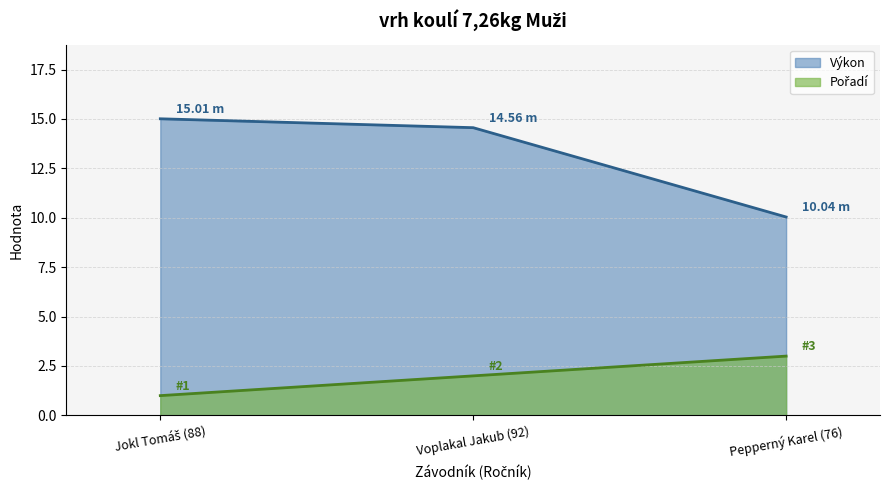

Where does the Pořadí series first go above 2?

Pepperný Karel (76)